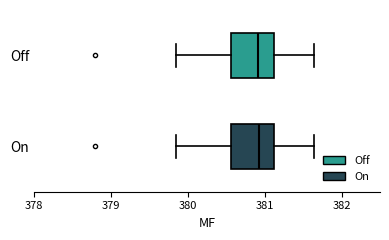

Where does the left whisker of the box for On end on the x-axis? The values are not printed on the chart, so give them approximately, as read against the axis.

379.8